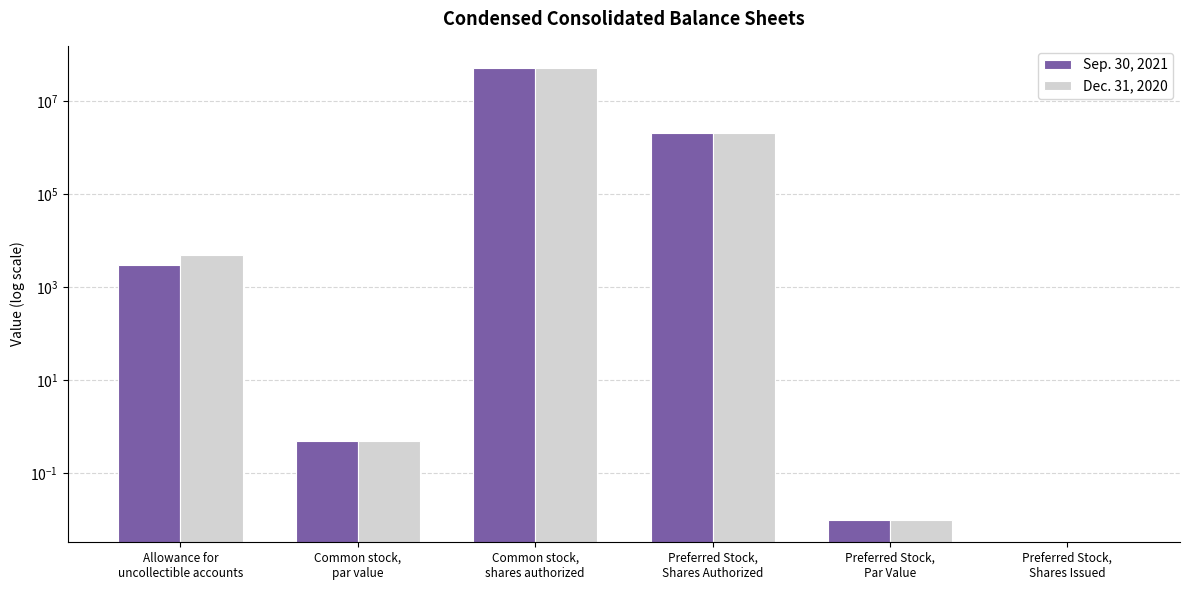

True or false: Sep. 30, 2021 has a value of 2980.0 at Allowance for
uncollectible accounts.

True